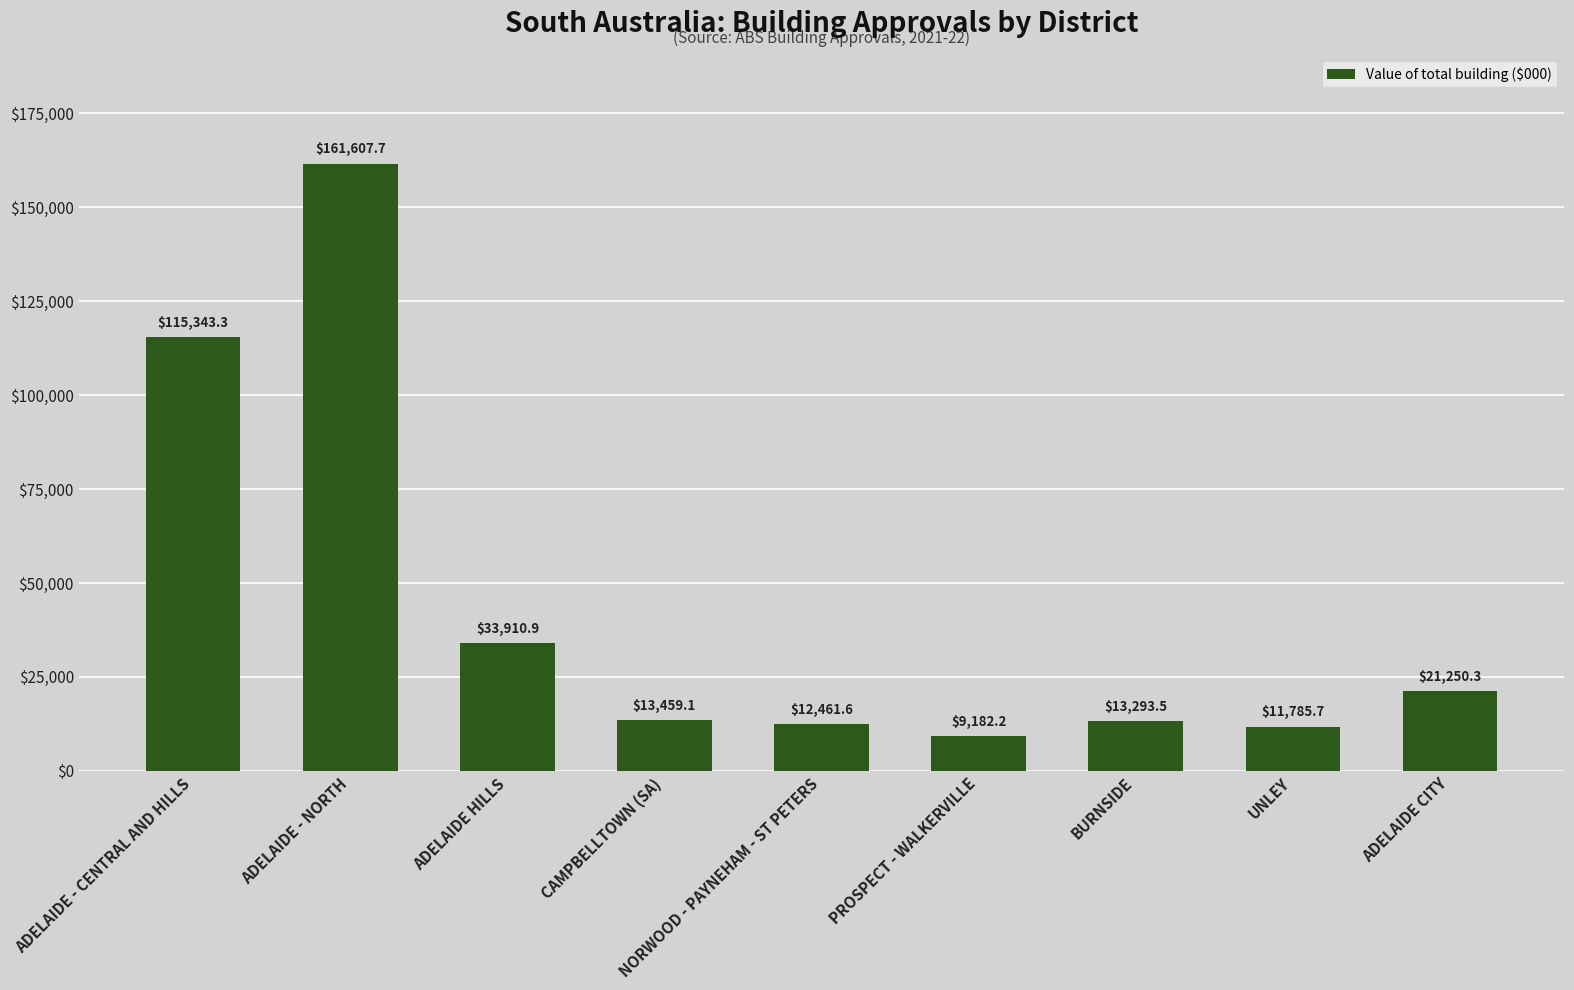

What is the label of the 1st bar from the right?

ADELAIDE CITY